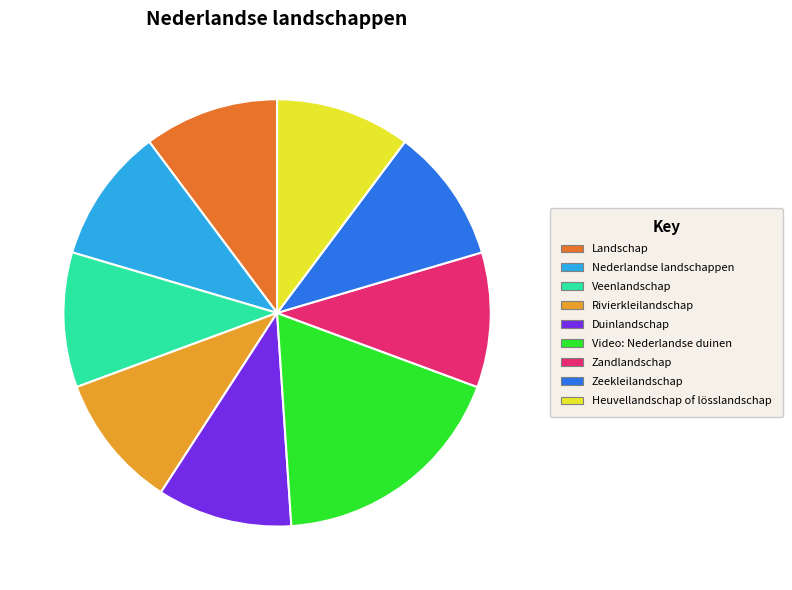

Is there any slice that represents more than half of the pie?

No